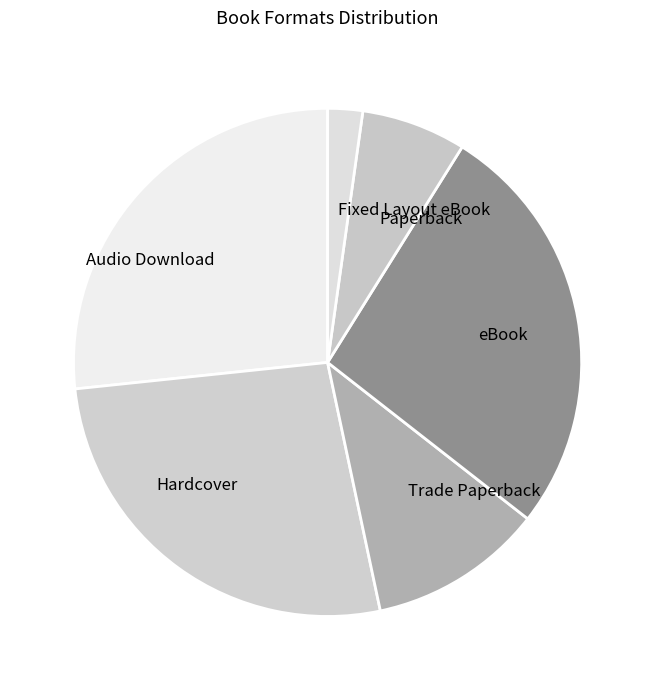

Between Trade Paperback and eBook, which is larger?

eBook